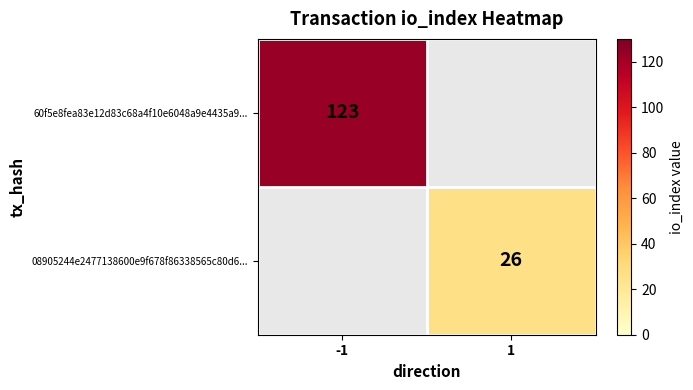

Is the value of 60f5e8fea83e12d83c68a4f10e6048a9e4435a9... at -1 greater than the value of 08905244e2477138600e9f678f86338565c80d6... at 1?

Yes